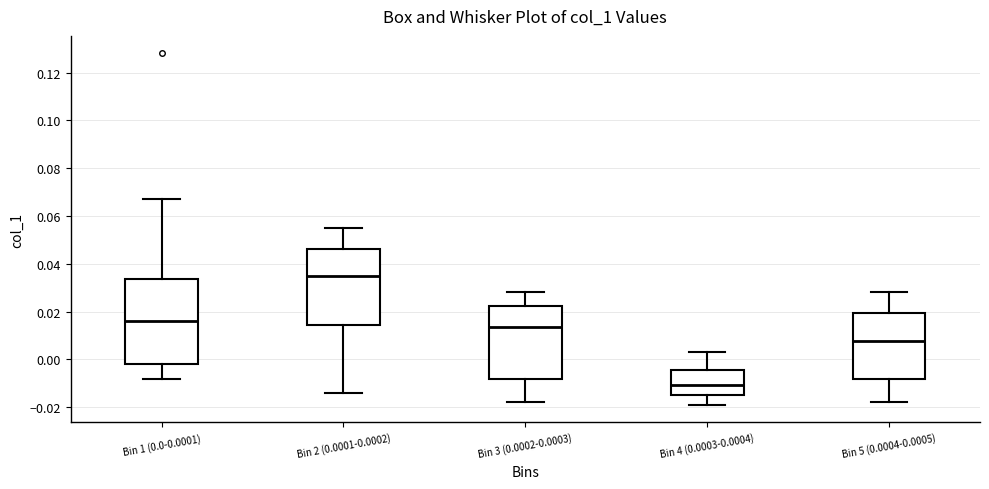

Where is the upper edge of the box for Bin 3 (0.0002-0.0003) on the y-axis? The values are not printed on the chart, so give them approximately, as read against the axis.

0.022